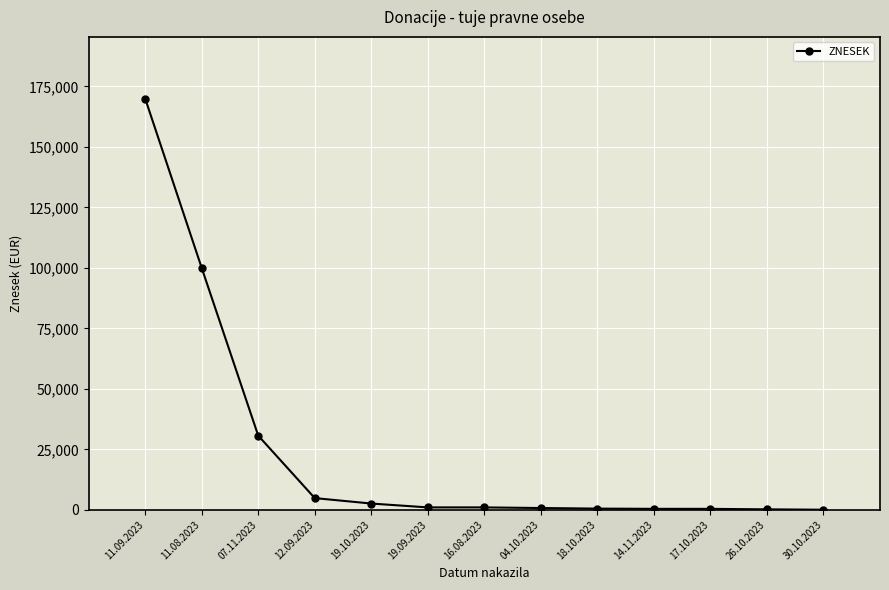

What is the difference between the maximum and second lowest values?

169800.0